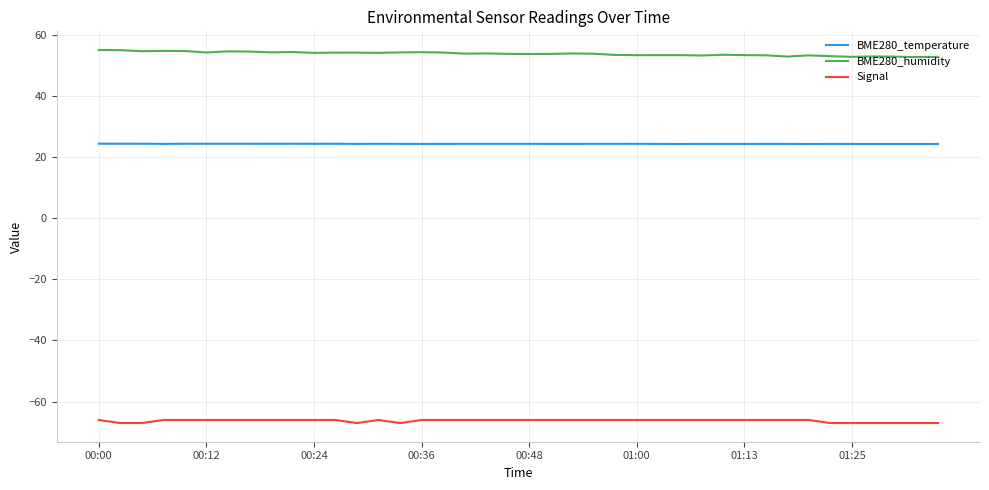

What is the maximum value shown in the chart?

55.0